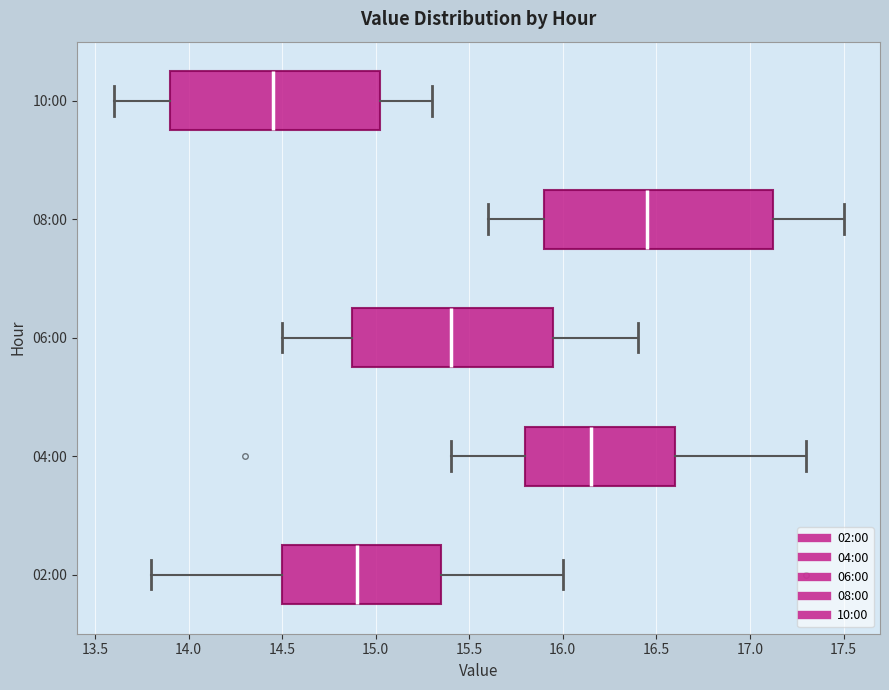

Reading bottom to top, transcribe this box plot: for each box, give where its median line is, the range the box spans, and where its two whiskers end, as read against the x-axis. The values are not printed on the chart, so give them approximately, as read against the axis.

02:00: median 14.90, box 14.50 to 15.35, whiskers 13.80 to 16.00
04:00: median 16.15, box 15.80 to 16.60, whiskers 15.40 to 17.30
06:00: median 15.40, box 14.90 to 15.95, whiskers 14.50 to 16.40
08:00: median 16.45, box 15.90 to 17.15, whiskers 15.60 to 17.50
10:00: median 14.45, box 13.90 to 15.05, whiskers 13.60 to 15.30